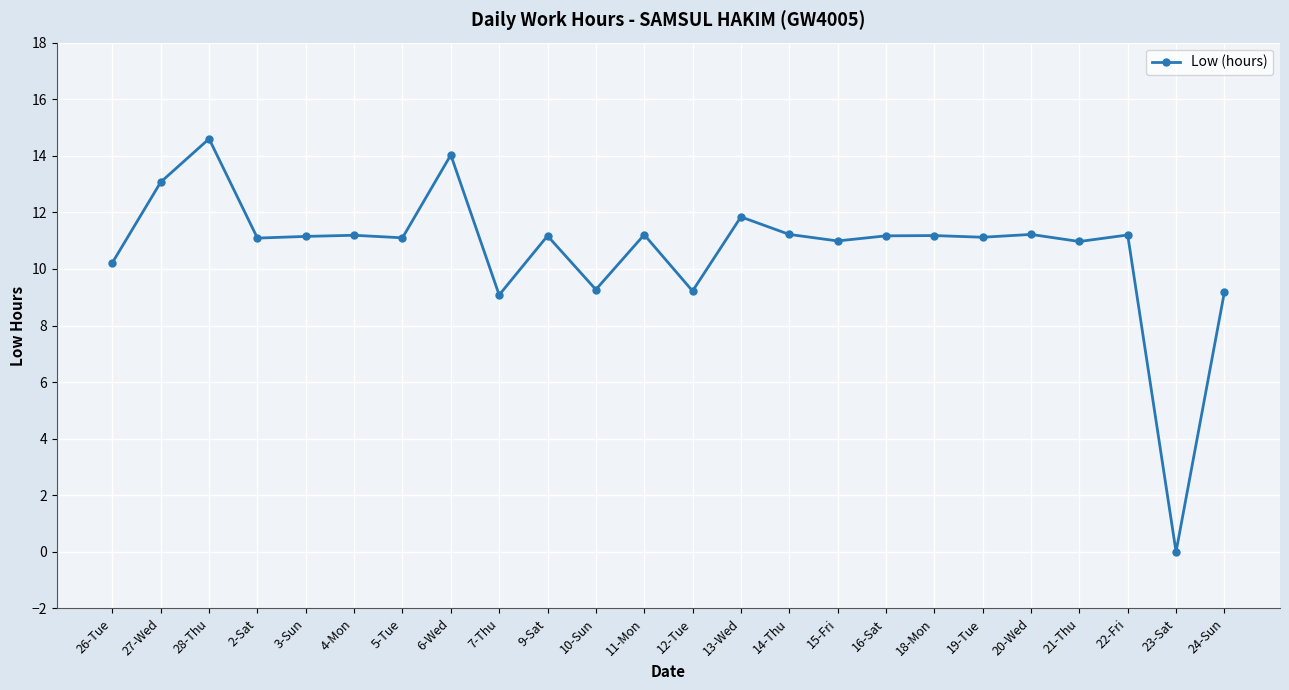

What position from the right is 22-Fri?

3